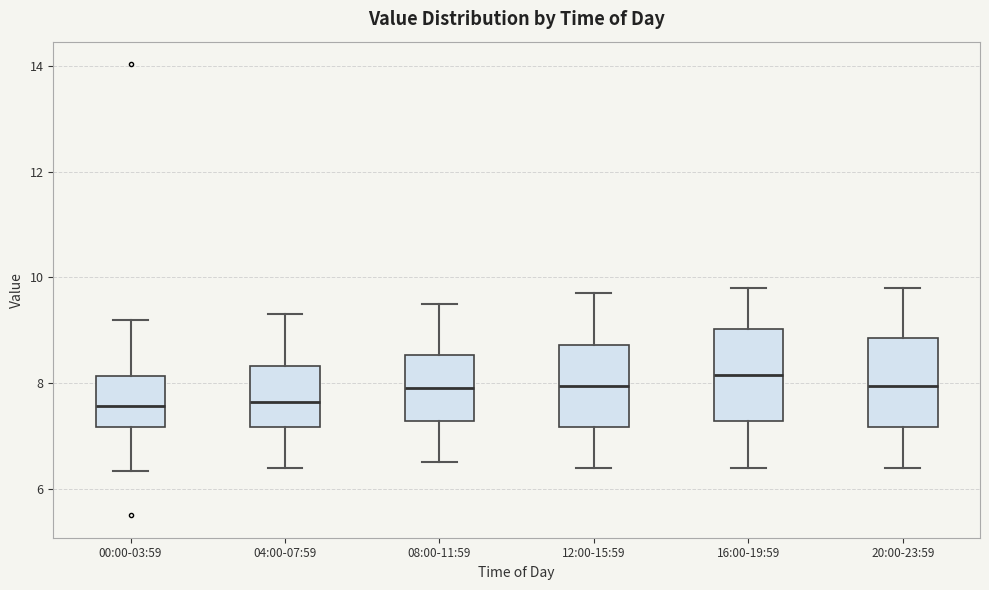

Reading left to right, read every box against the y-axis: the position of its median line, the range the box covers, and the ends of its whiskers. The values are not printed on the chart, so give them approximately, as read against the axis.

00:00-03:59: median 7.6, box 7.2 to 8.2, whiskers 6.4 to 9.2
04:00-07:59: median 7.6, box 7.2 to 8.4, whiskers 6.4 to 9.4
08:00-11:59: median 8.0, box 7.2 to 8.6, whiskers 6.6 to 9.6
12:00-15:59: median 8.0, box 7.2 to 8.8, whiskers 6.4 to 9.8
16:00-19:59: median 8.2, box 7.2 to 9.0, whiskers 6.4 to 9.8
20:00-23:59: median 8.0, box 7.2 to 8.8, whiskers 6.4 to 9.8